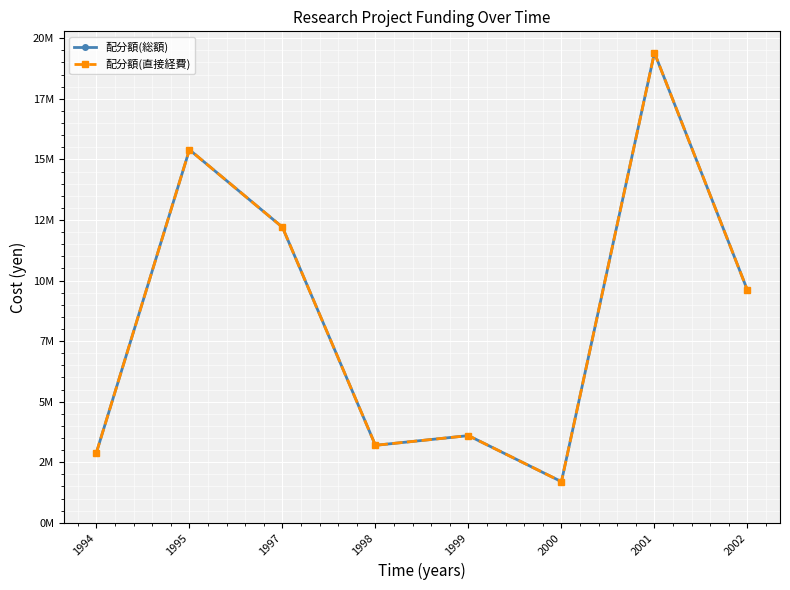

Which series has the largest total across all categories?

配分額(総額)